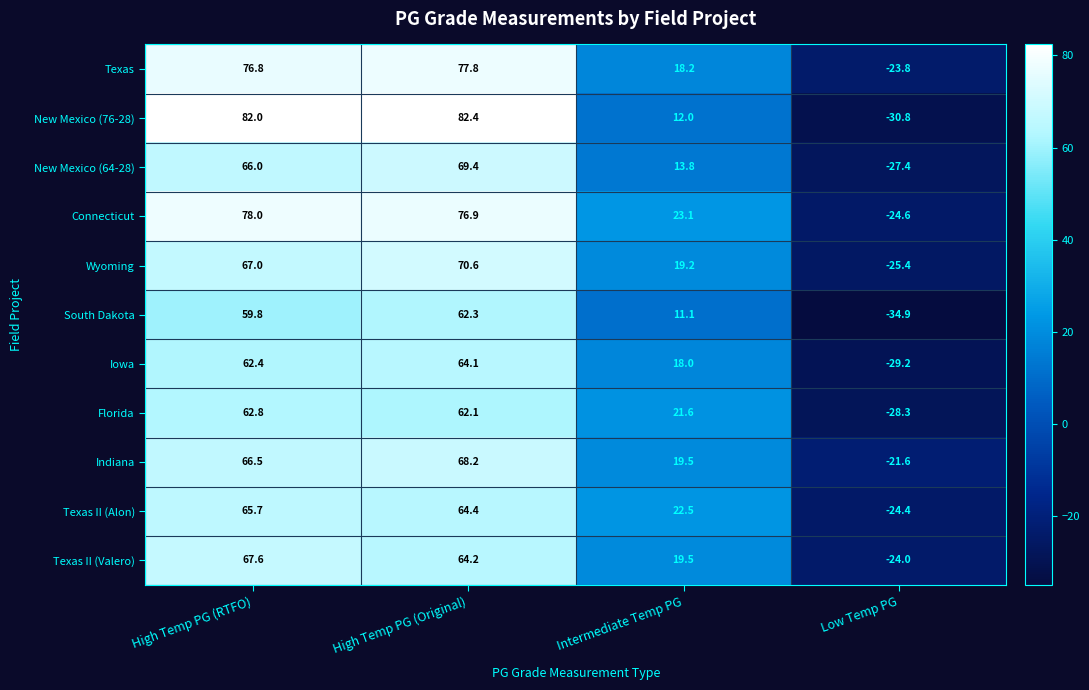

Which series has the largest total across all categories?

Connecticut